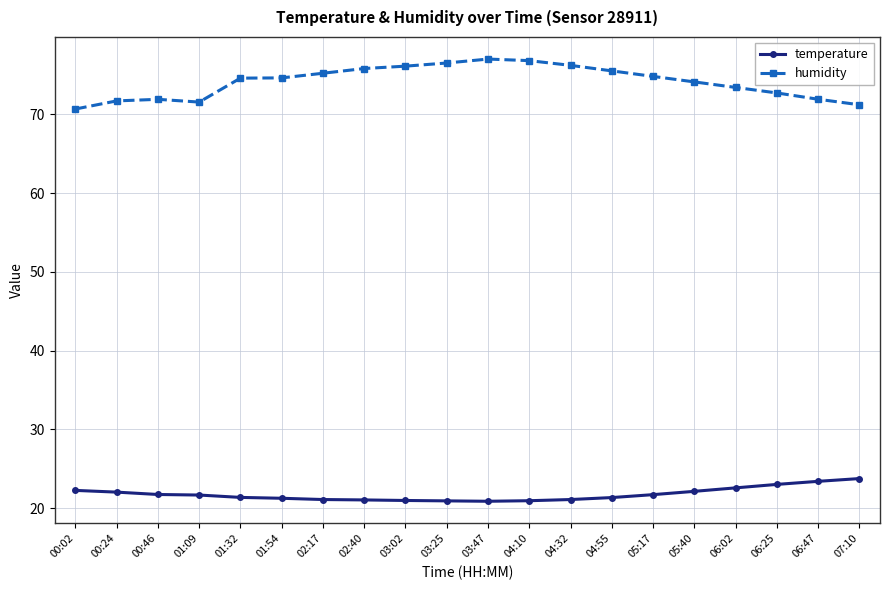

What is the total value across all series at 04:10?

97.8